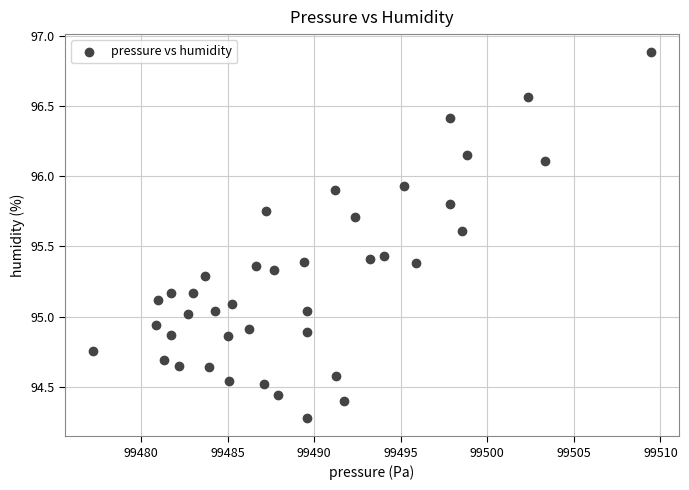

What is the range of Y values (max minus min)?

2.6